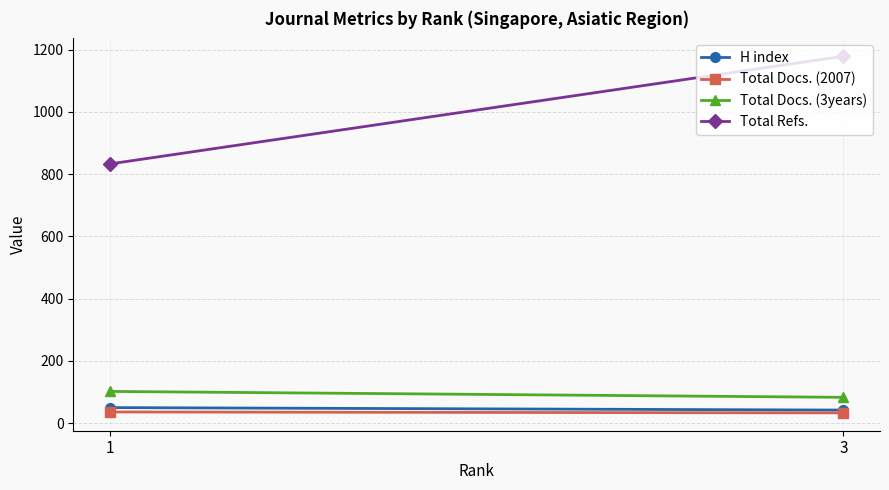

What is the maximum value shown in the chart?

1179